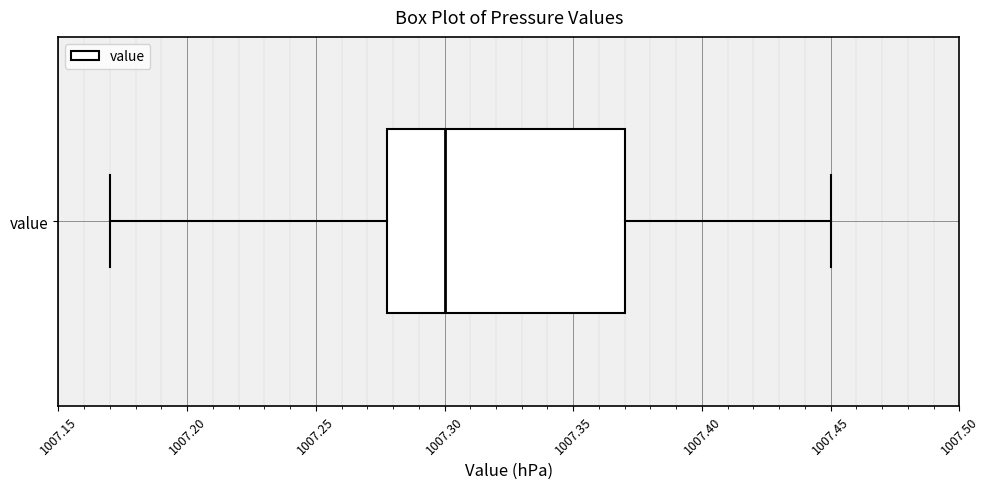

Where does the left whisker of the box for value end on the x-axis? The values are not printed on the chart, so give them approximately, as read against the axis.

1007.17